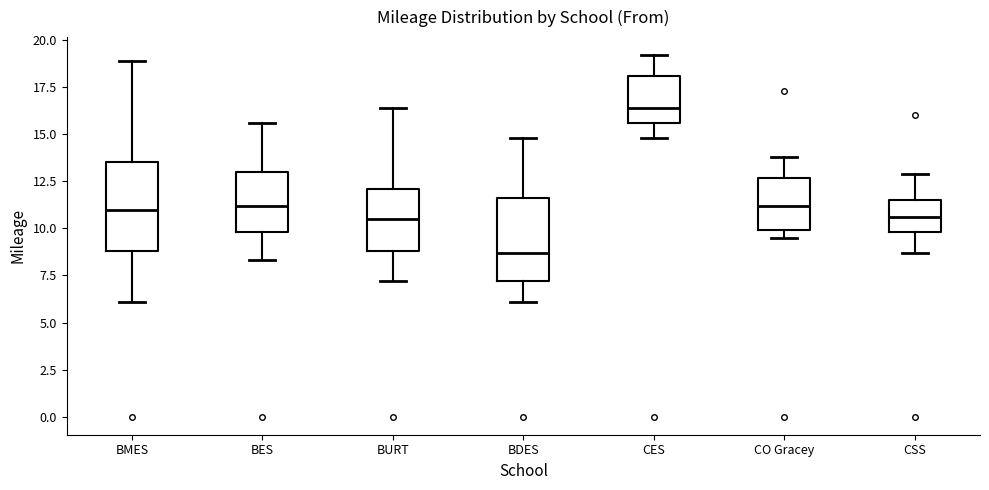

Which box has the lowest median line?

BDES